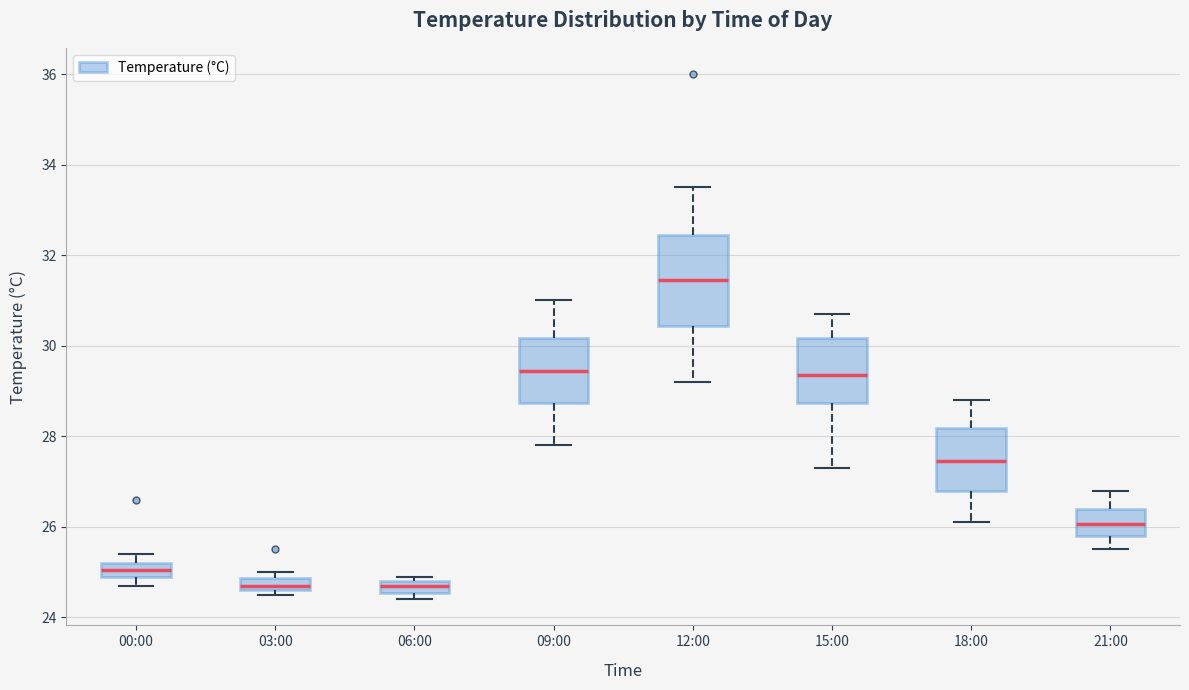

Which box's median line is the highest?

12:00